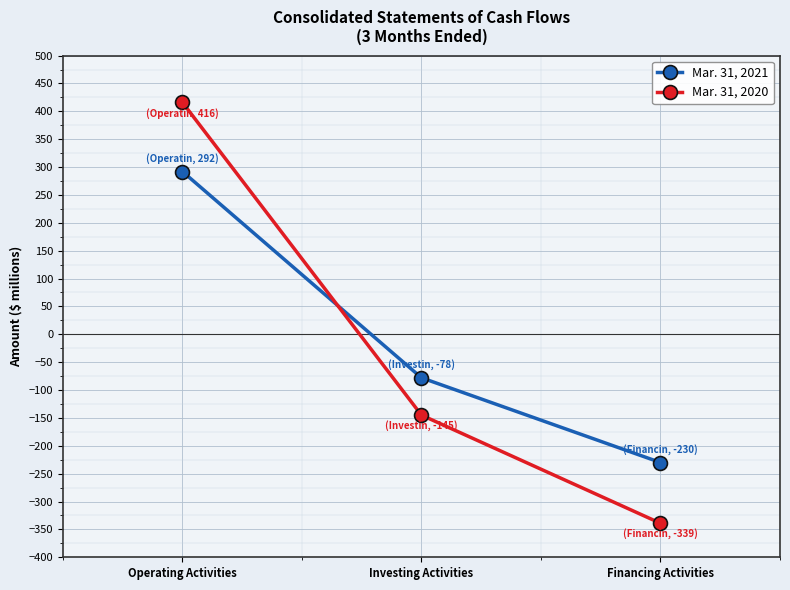

At which category is the sum across all series the highest?

Operating Activities